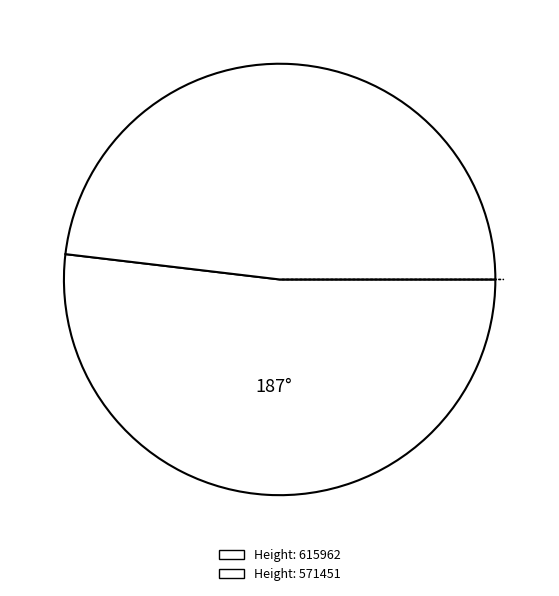

What percentage is the Height: 571451 slice, to the nearest percent?

48%